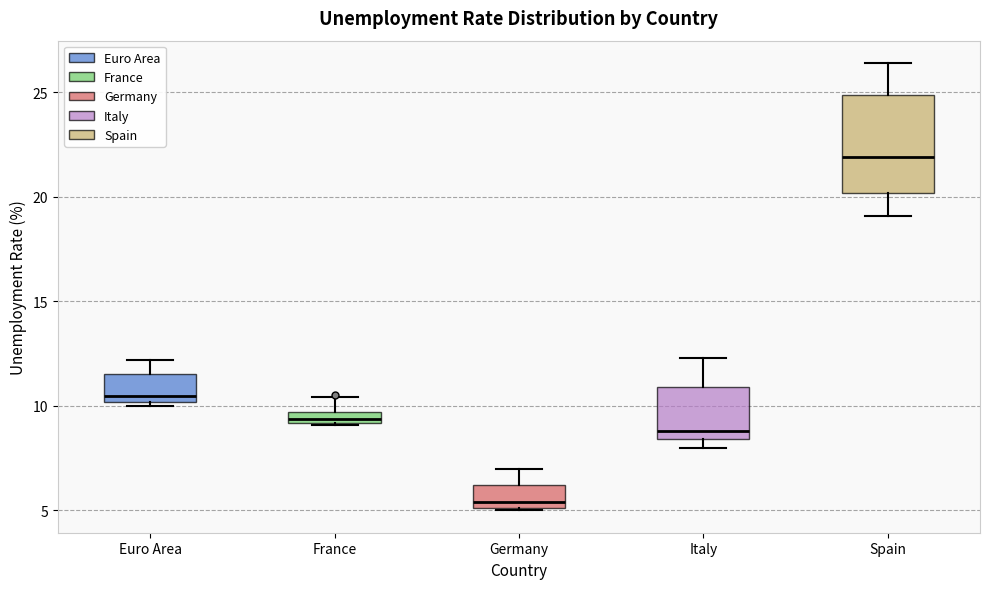

Where does the upper whisker of the box for Euro Area end on the y-axis? The values are not printed on the chart, so give them approximately, as read against the axis.

12.0